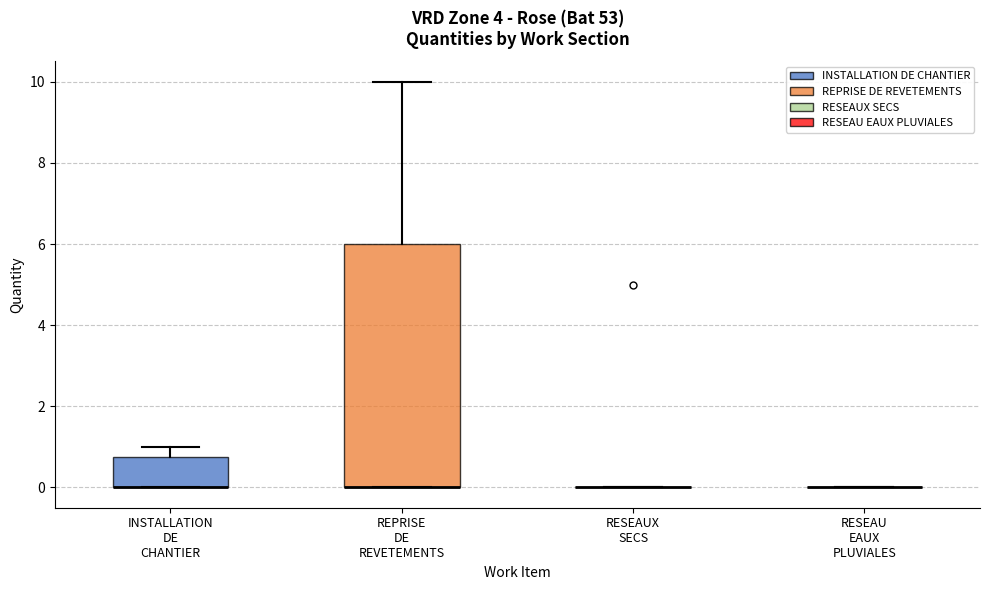

Reading left to right, transcribe this box plot: for each box, give where its median line is, the range the box spans, and where its two whiskers end, as read against the y-axis. The values are not printed on the chart, so give them approximately, as read against the axis.

INSTALLATION DE CHANTIER: median 0.0 (drawn on the box's lower edge), box 0.0 to 0.8, whiskers 0.0 to 1.0
REPRISE DE REVETEMENTS: median 0.0 (drawn on the box's lower edge), box 0.0 to 6.0, whiskers 0.0 to 10.0
RESEAUX SECS: box collapsed to a line at 0.0, whiskers 0.0 to 0.0
RESEAU EAUX PLUVIALES: box collapsed to a line at 0.0, whiskers 0.0 to 0.0